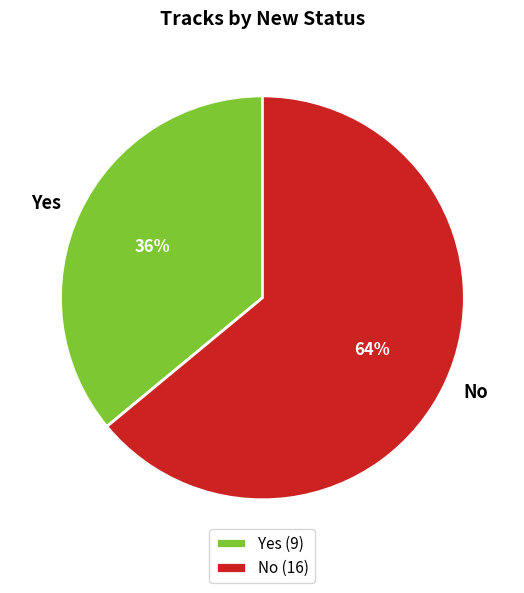

The No slice represents 64% of the pie. True or false?

True